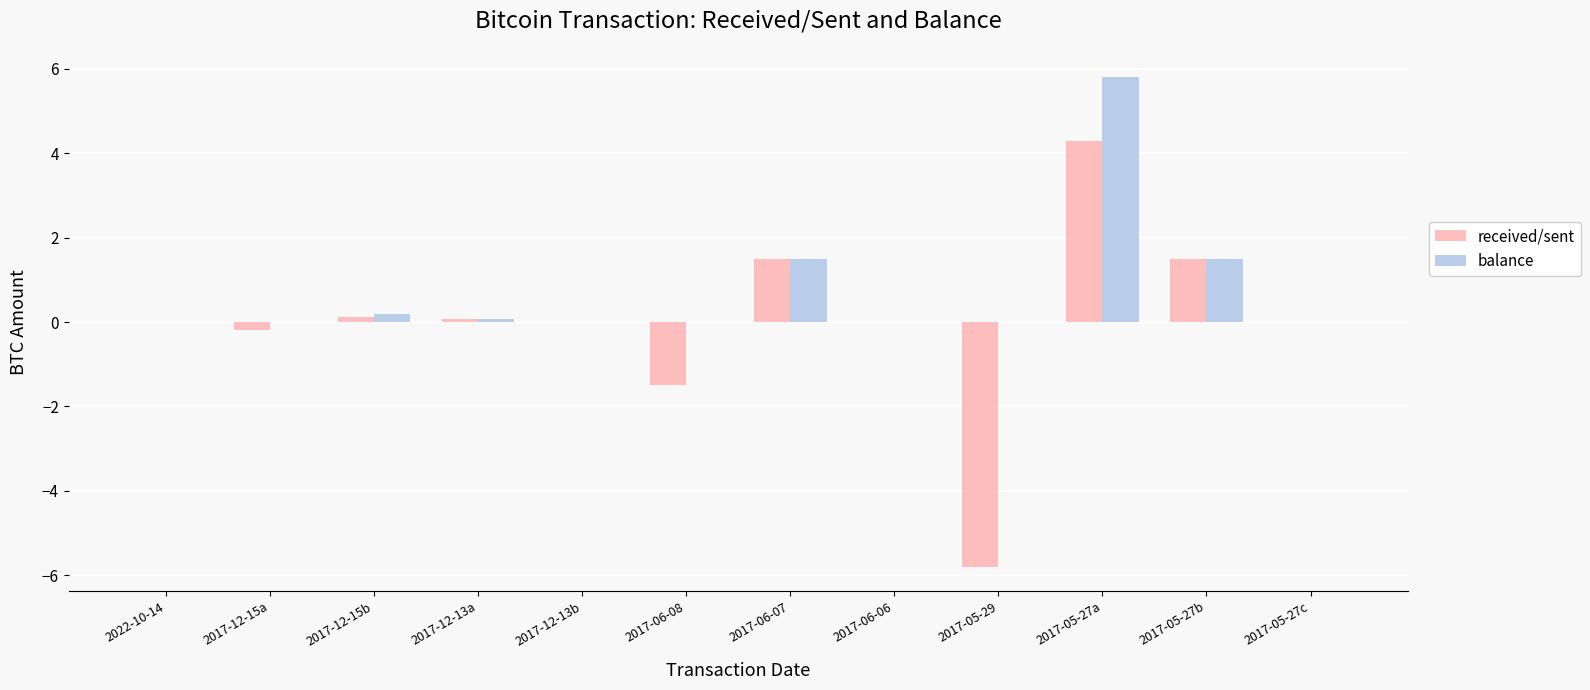

Which series changed the most between 2017-12-15b and 2017-06-07?

received/sent